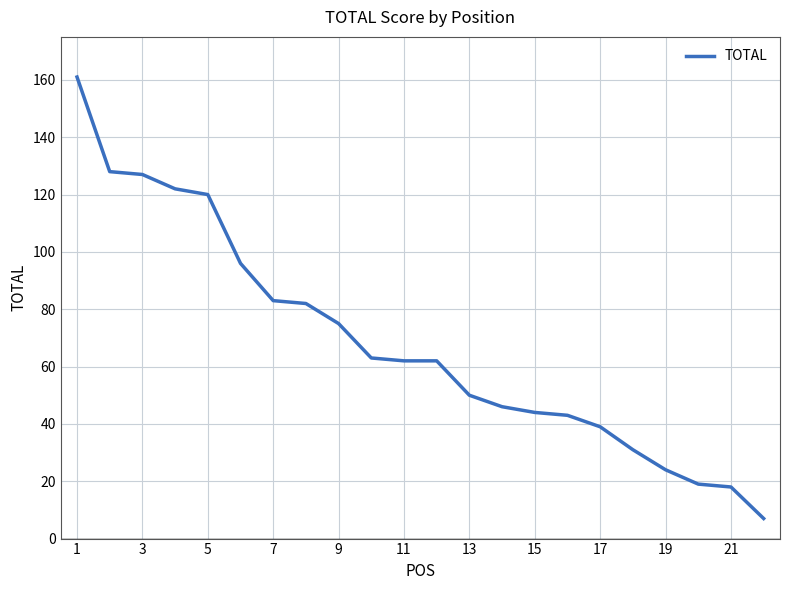

What is the difference between the maximum and minimum values?

154